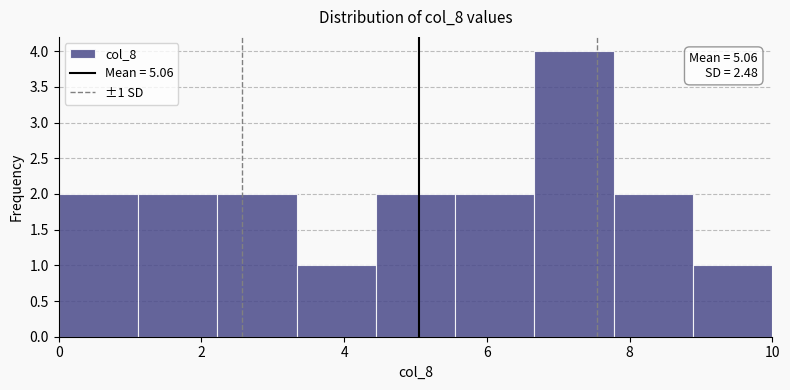

Over which range of the x-axis is the bar tallest?

6.6 to 7.8